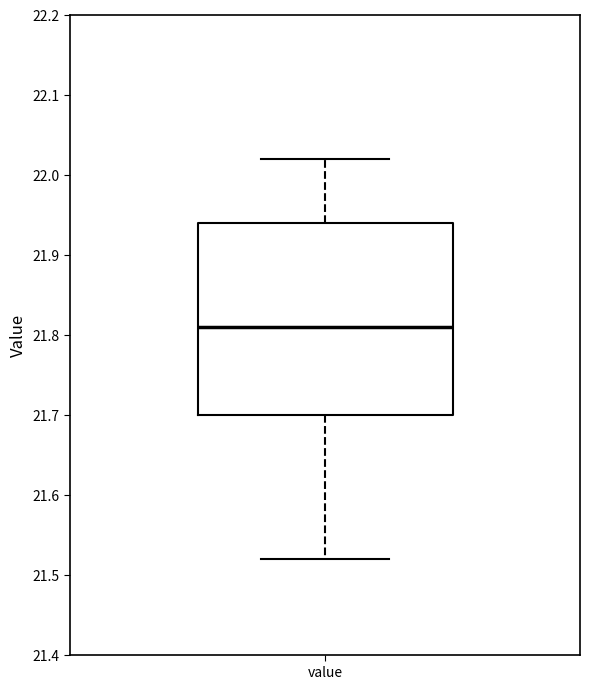

Transcribe this box plot: give where the median line is, the range the box spans, and where the two whiskers end, as read against the y-axis. The values are not printed on the chart, so give them approximately, as read against the axis.

median 21.81, box 21.70 to 21.94, whiskers 21.52 to 22.02